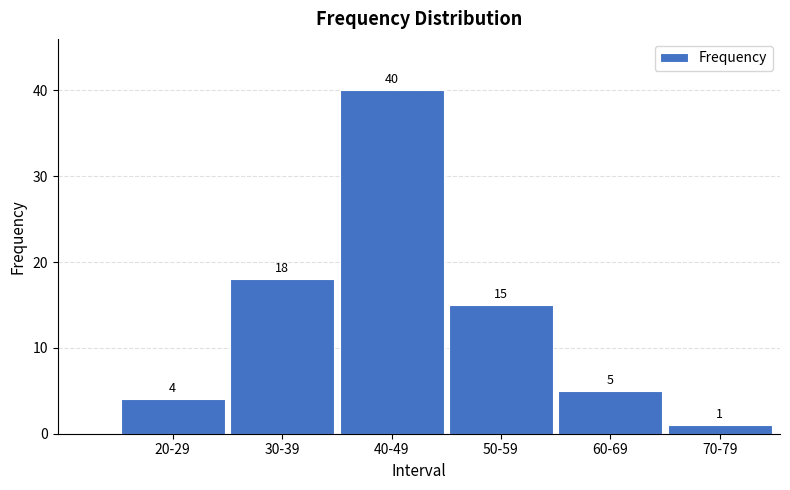

Reading right to left, transcribe all the data shown in this chart.

1	5	15	40	18	4